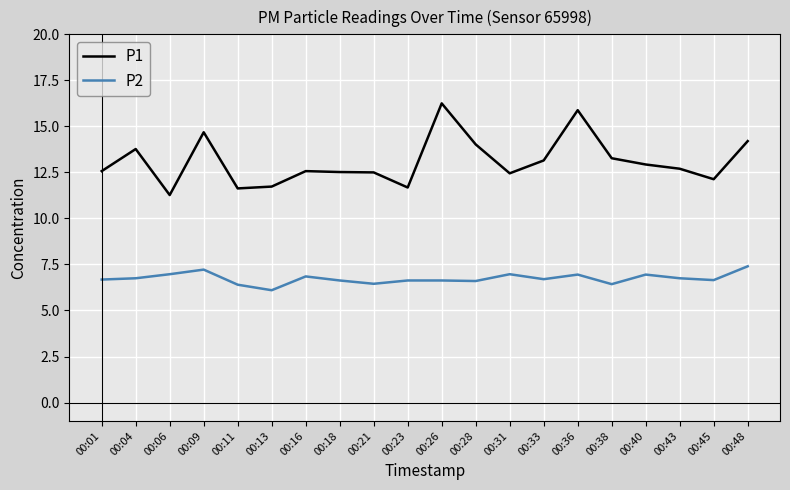

What is the average value of the P2 series?

6.7